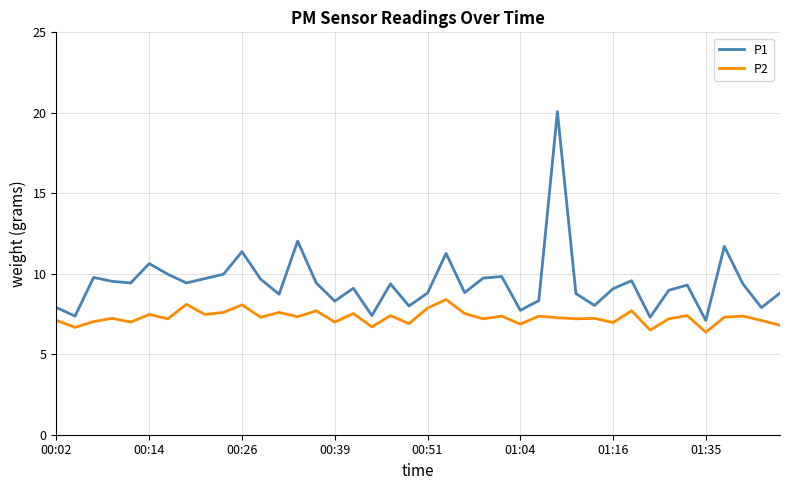

List the series in order of their overall mean, highest first.

P1, P2